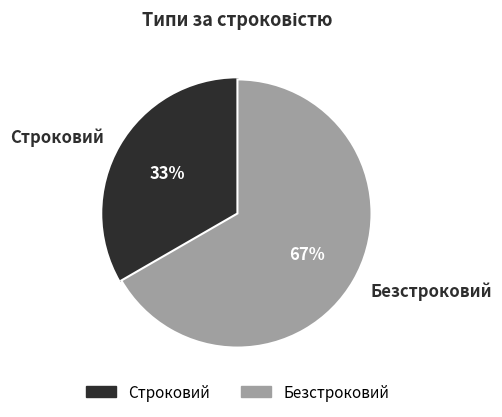

How many segments does this pie chart have?

2